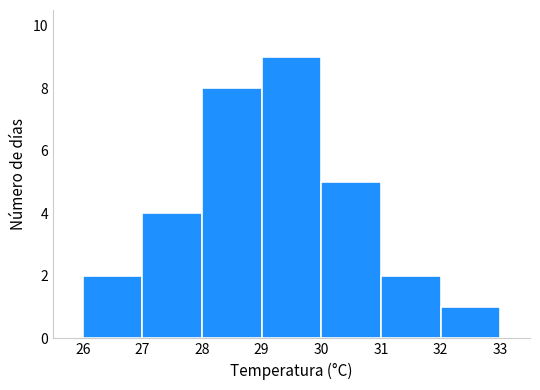

Reading left to right, transcribe this chart: for each bar, give the range it covers on the x-axis and its height. The values are not printed on the chart, so give them approximately, as read against the axis.

26 to 27: 2
27 to 28: 4
28 to 29: 8
29 to 30: 9
30 to 31: 5
31 to 32: 2
32 to 33: 1